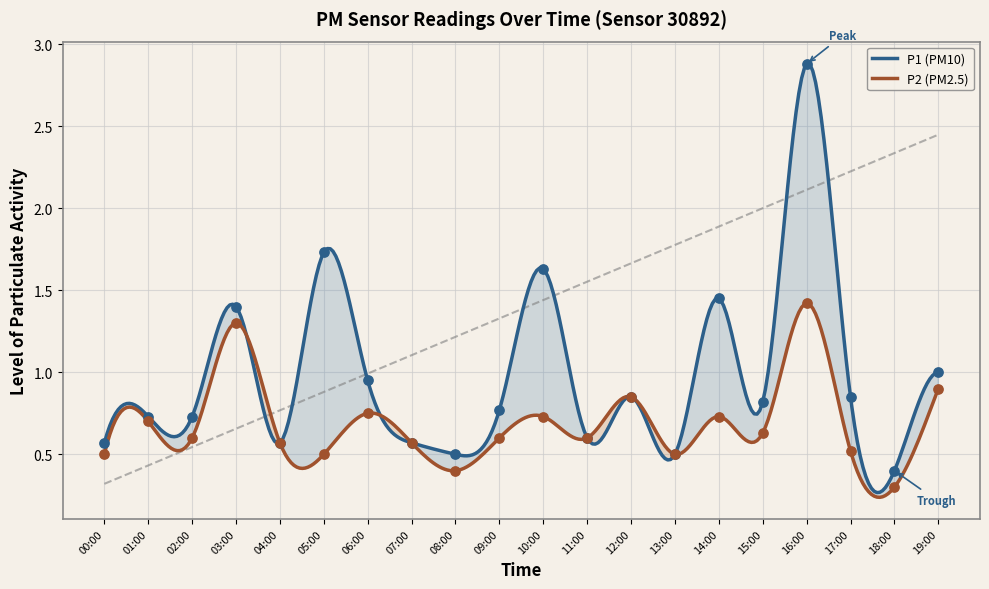

Is the value of P1 at 06:00 greater than the value of P2 at 19:00?

Yes